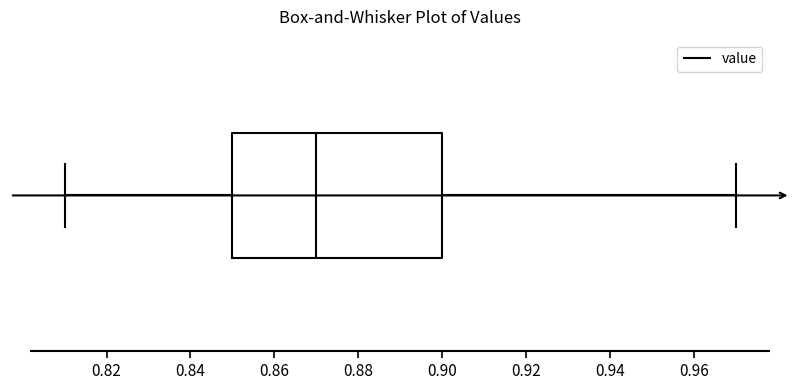

Transcribe this box plot: give where the median line is, the range the box spans, and where the two whiskers end, as read against the x-axis. The values are not printed on the chart, so give them approximately, as read against the axis.

median 0.87, box 0.85 to 0.90, whiskers 0.81 to 0.97